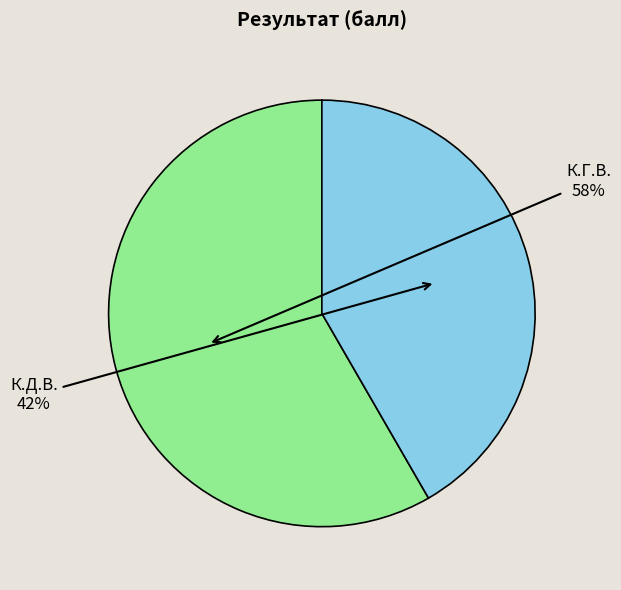

How many segments does this pie chart have?

2